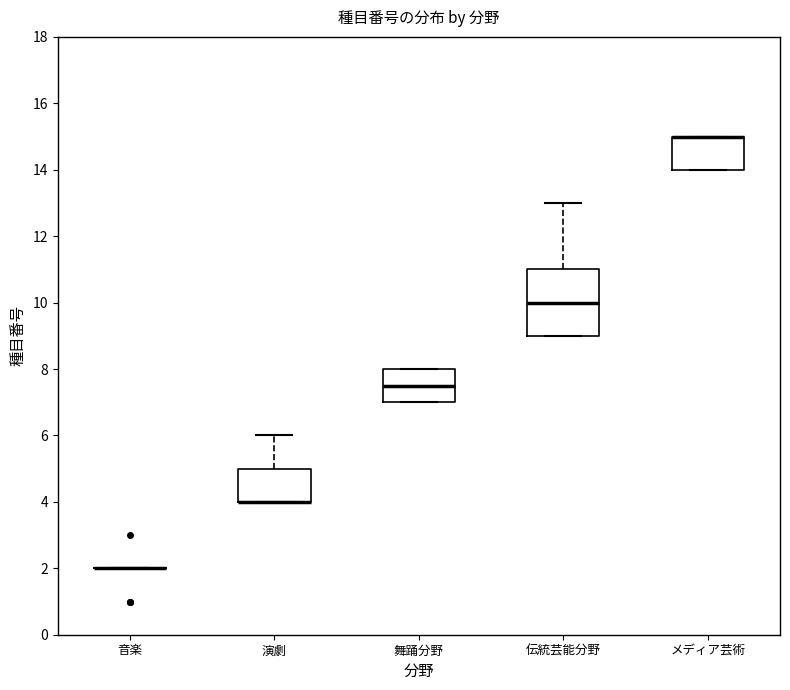

Reading left to right, read every box against the y-axis: the position of its median line, the range the box covers, and the ends of its whiskers. The values are not printed on the chart, so give them approximately, as read against the axis.

音楽: box collapsed to a line at 2.0, whiskers 2.0 to 2.0
演劇: median 4.0 (drawn on the box's lower edge), box 4.0 to 5.0, whiskers 4.0 to 6.0
舞踊分野: median 7.6, box 7.0 to 8.0, whiskers 7.0 to 8.0
伝統芸能分野: median 10.0, box 9.0 to 11.0, whiskers 9.0 to 13.0
メディア芸術: median 15.0 (drawn on the box's upper edge), box 14.0 to 15.0, whiskers 14.0 to 15.0